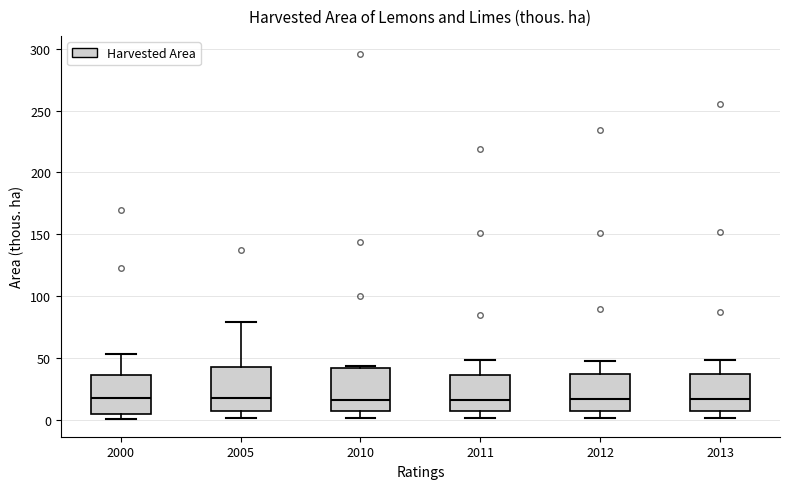

Reading left to right, read every box against the y-axis: the position of its median line, the range the box covers, and the ends of its whiskers. The values are not printed on the chart, so give them approximately, as read against the axis.

2000: median 20, box 5 to 35, whiskers 0 to 55
2005: median 20, box 5 to 45, whiskers 0 to 80
2010: median 15, box 5 to 40, whiskers 0 to 45
2011: median 15, box 5 to 35, whiskers 0 to 50
2012: median 15, box 5 to 35, whiskers 0 to 45
2013: median 15, box 10 to 35, whiskers 0 to 50